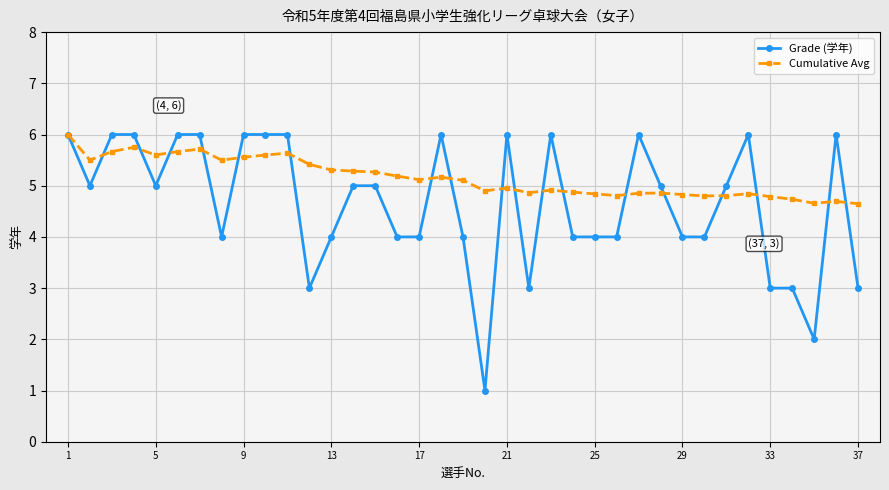

Rank the series by their average value, from highest to lowest.

Cumulative Avg, Grade (学年)